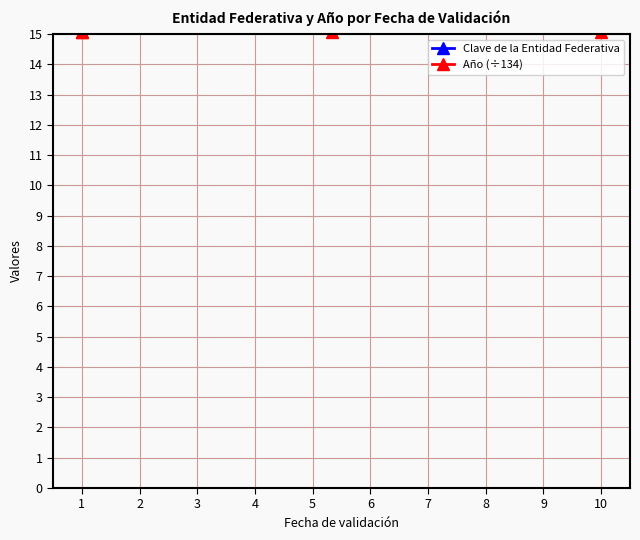

What are all the series names shown in the legend?

Clave de la Entidad Federativa, Año (÷134)